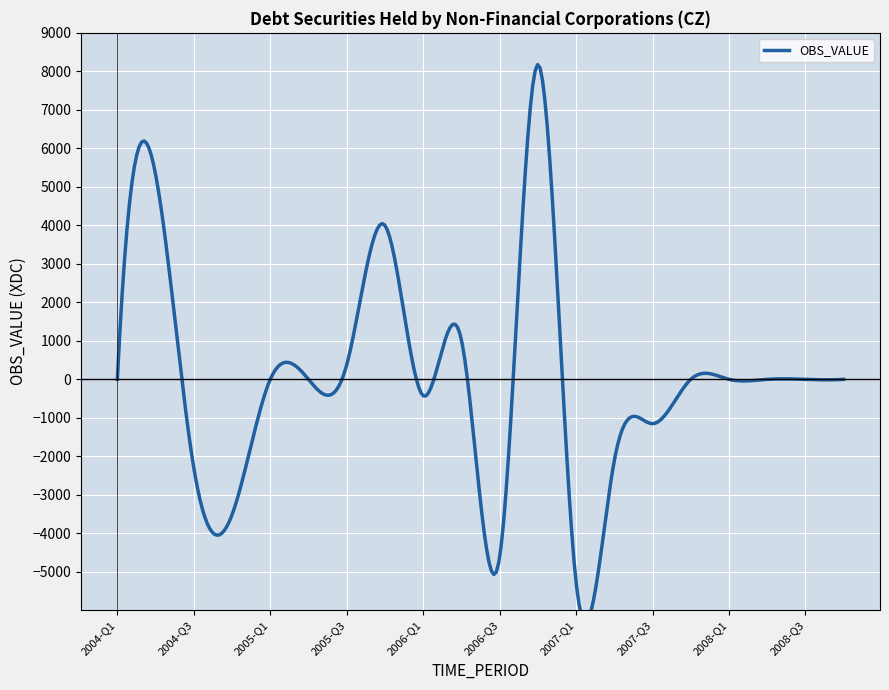

Reading left to right, transcribe all the data shown in this chart.

2004-Q1=0	2004-Q2=5323	2004-Q3=-2300	2004-Q4=-3518	2005-Q1=0	2005-Q2=0	2005-Q3=377	2005-Q4=3999	2006-Q1=-425	2006-Q2=1027	2006-Q3=-4625	2006-Q4=8178	2007-Q1=-5270	2007-Q2=-2109	2007-Q3=-1152	2007-Q4=0	2008-Q1=0	2008-Q2=0	2008-Q3=0	2008-Q4=0